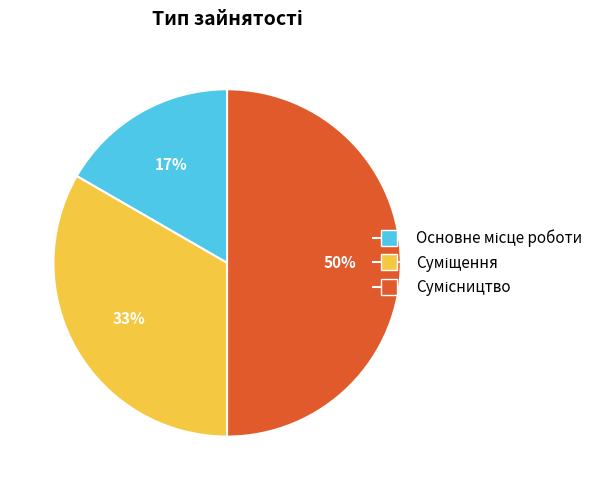

To the nearest percent, what is the average slice percentage?

33%